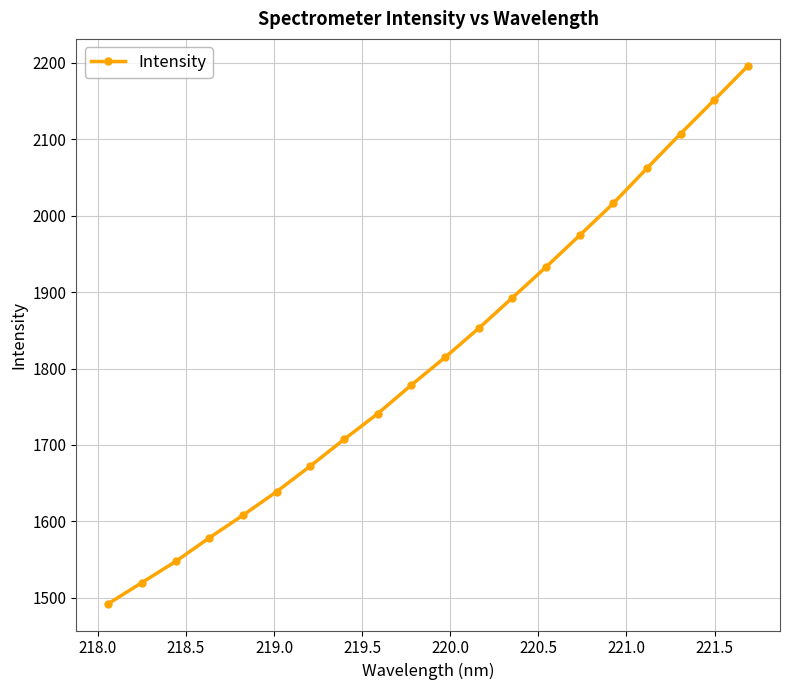

True or false: there are more than 1 points higher than both neighbors.

False